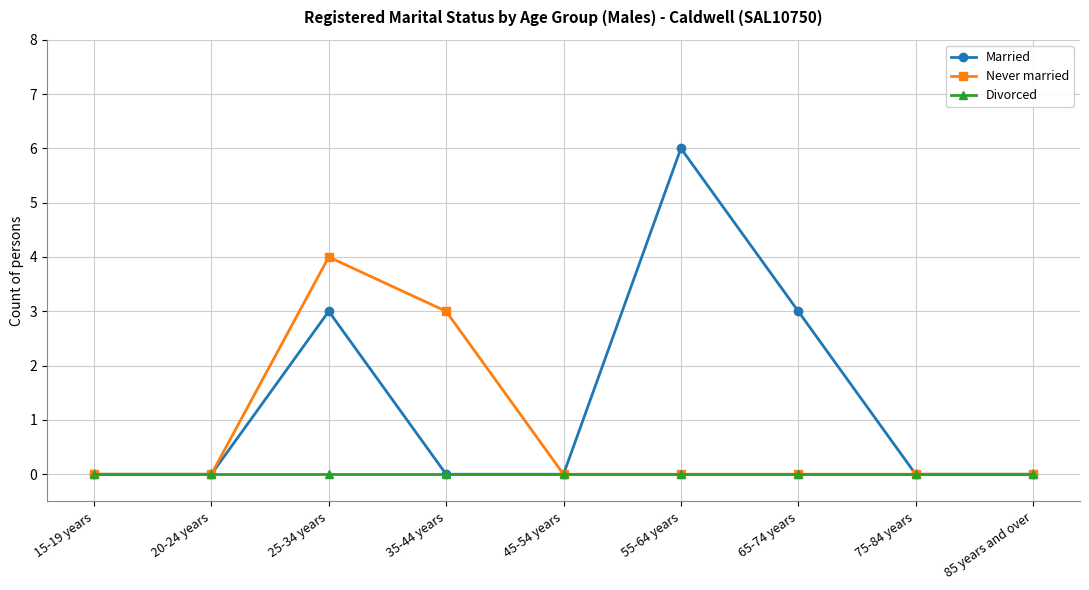

Which series changed the most between 15-19 years and 55-64 years?

Married